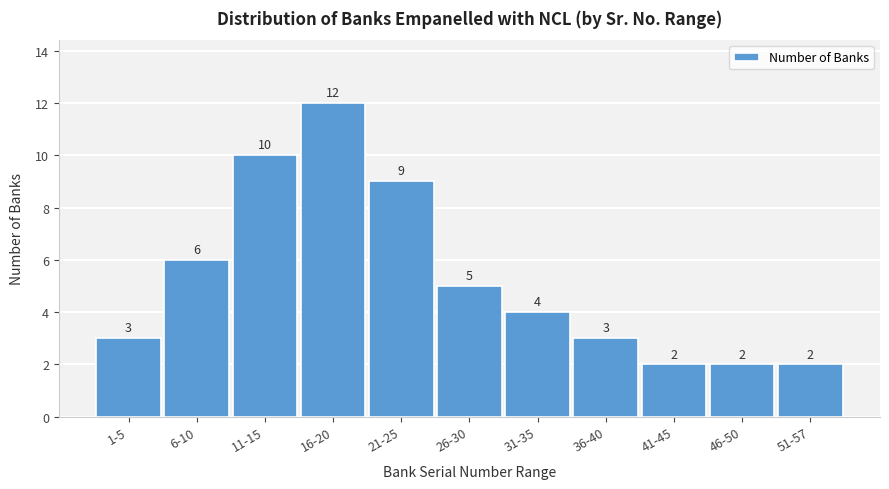

Reading left to right, list all the values displayed in this chart.

3	6	10	12	9	5	4	3	2	2	2